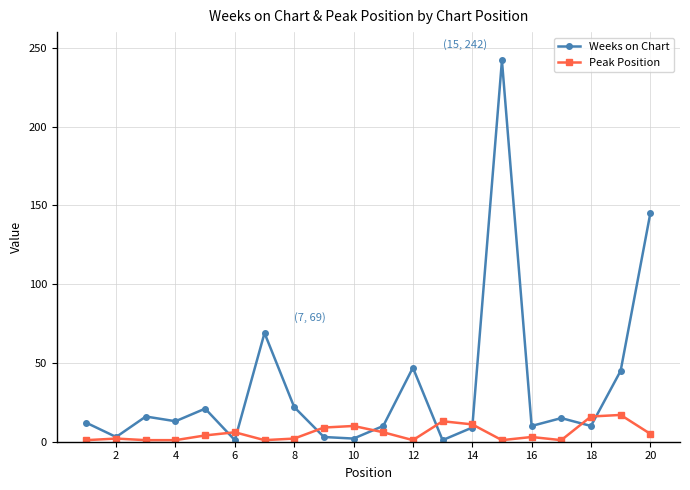

Which series has the largest total across all categories?

Weeks on Chart